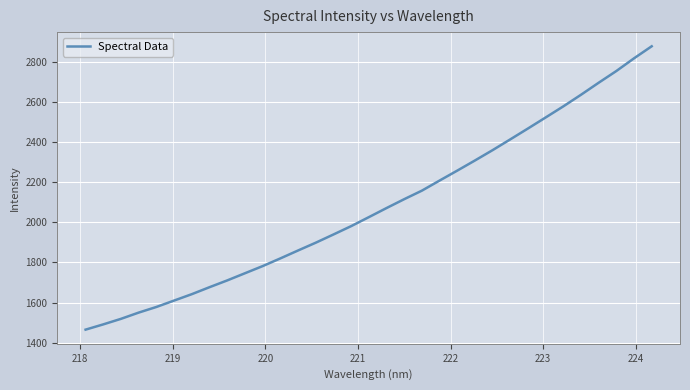

What is the smallest value displayed?

1465.3